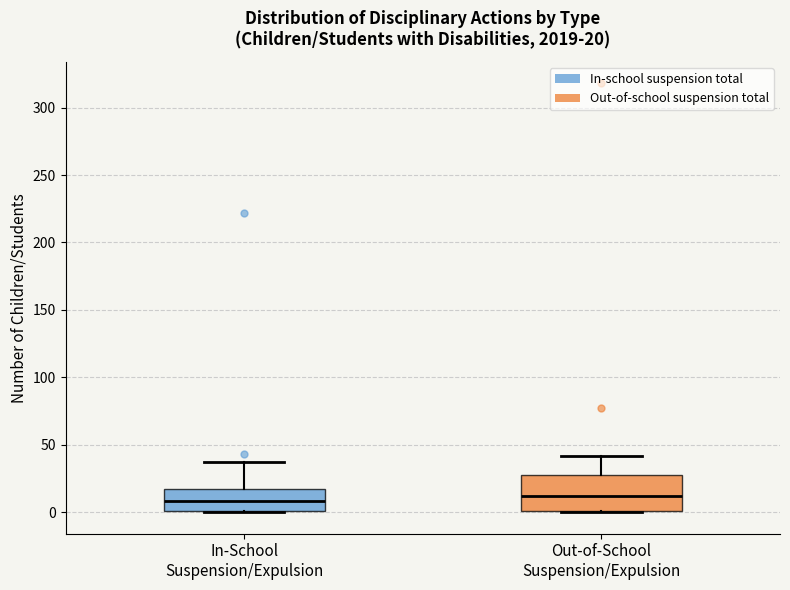

Comparing the boxes themselves (not the whiskers), which one is the tallest?

Out-of-School Suspension/Expulsion